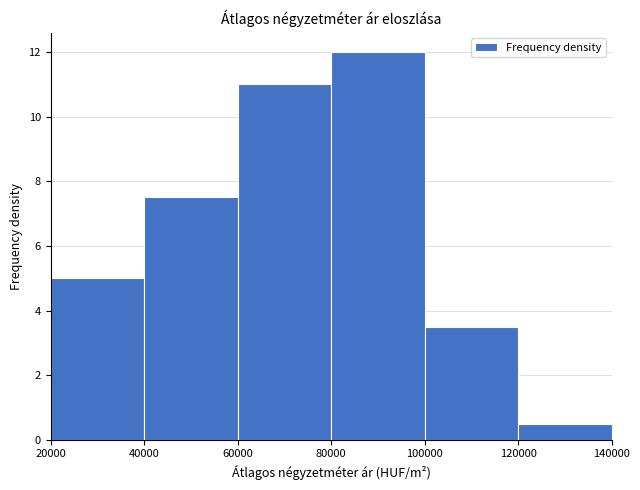

Reading left to right, list every bar in this chart as the range it spans on the x-axis followed by its height. The values are not printed on the chart, so give them approximately, as read against the axis.

20000 to 40000: 5.0
40000 to 60000: 7.6
60000 to 80000: 11.0
80000 to 100000: 12.0
100000 to 120000: 3.6
120000 to 140000: 0.6